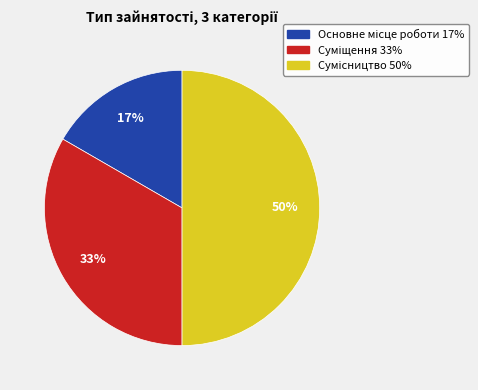

To the nearest percent, what is the average slice percentage?

33%